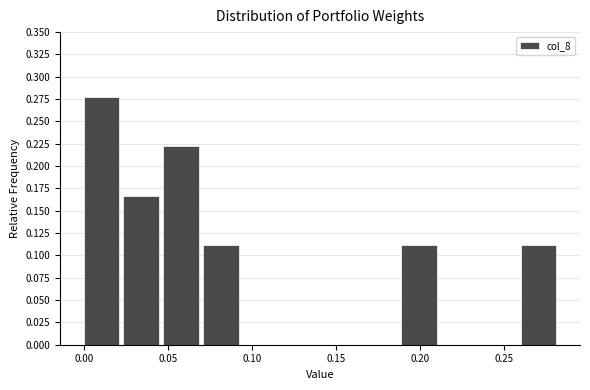

Reading left to right, list every bar in this chart as the range it spans on the x-axis followed by its height. Neither the bar edges nor the heights are printed on the chart, so give them approximately, as read against the axes.

0.000 to 0.025: 0.280
0.025 to 0.045: 0.165
0.045 to 0.070: 0.220
0.070 to 0.095: 0.110
0.095 to 0.120: 0
0.120 to 0.140: 0
0.140 to 0.165: 0
0.165 to 0.190: 0
0.190 to 0.215: 0.110
0.215 to 0.235: 0
0.235 to 0.260: 0
0.260 to 0.285: 0.110